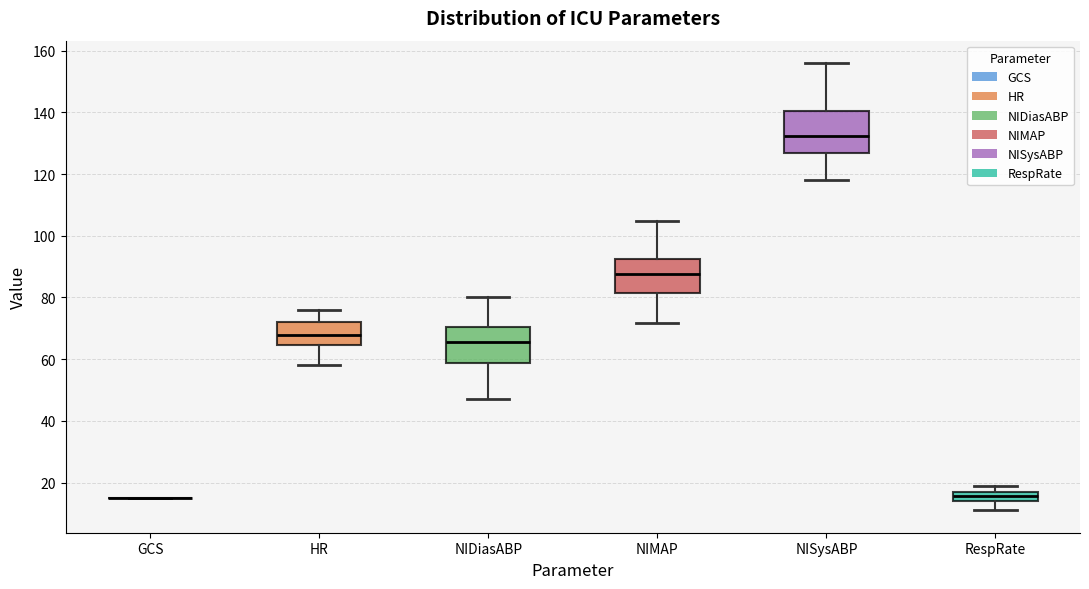

Where does the upper whisker of the box for NIMAP end on the y-axis? The values are not printed on the chart, so give them approximately, as read against the axis.

104